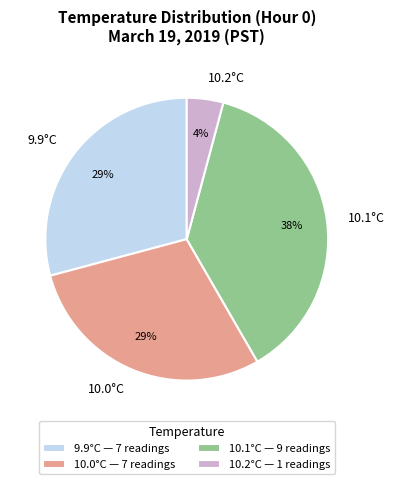

Is 10.2°C the majority of the pie?

No